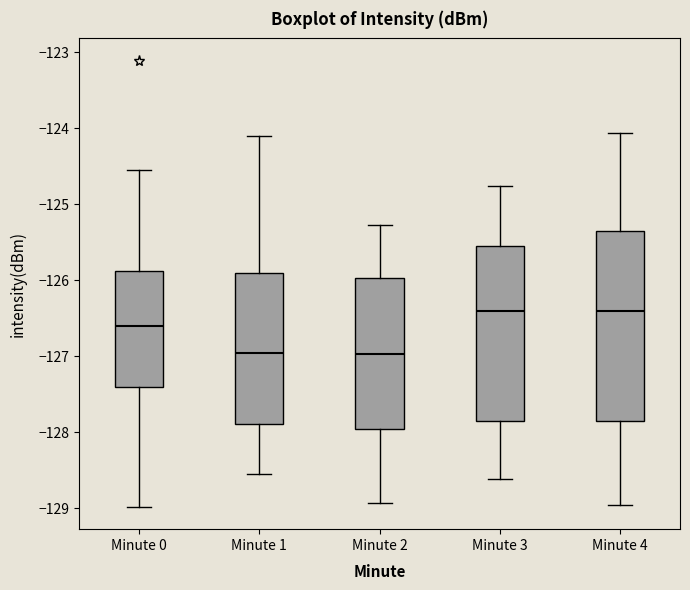

Reading left to right, read every box against the y-axis: the position of its median line, the range the box covers, and the ends of its whiskers. The values are not printed on the chart, so give them approximately, as read against the axis.

Minute 0: median -126.6, box -127.4 to -125.9, whiskers -129.0 to -124.6
Minute 1: median -127.0, box -127.9 to -125.9, whiskers -128.6 to -124.1
Minute 2: median -127.0, box -128.0 to -126.0, whiskers -128.9 to -125.3
Minute 3: median -126.4, box -127.8 to -125.6, whiskers -128.6 to -124.8
Minute 4: median -126.4, box -127.8 to -125.4, whiskers -129.0 to -124.1